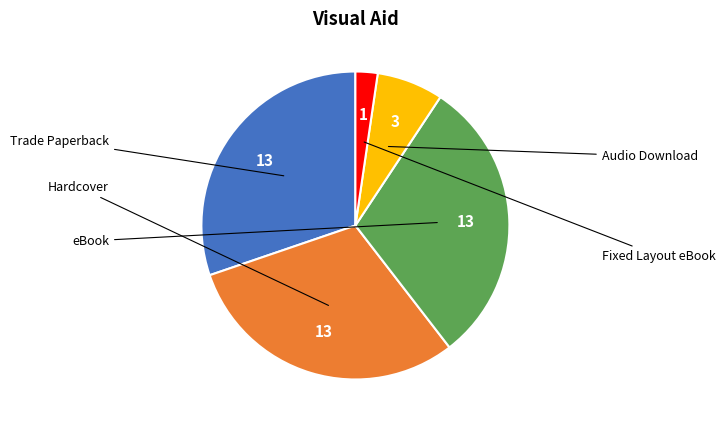

Is there any slice that represents more than half of the pie?

No